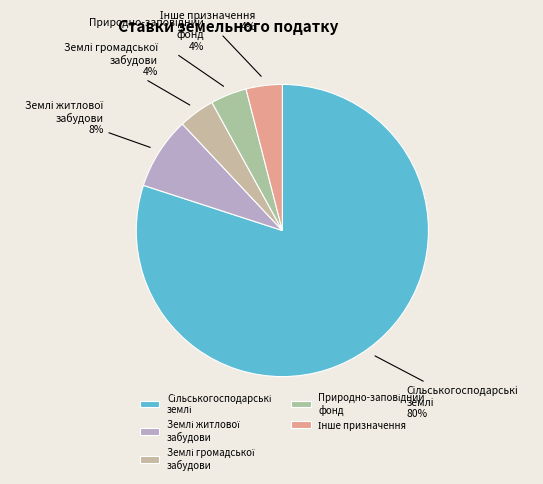

To the nearest percent, what is the average slice percentage?

20%